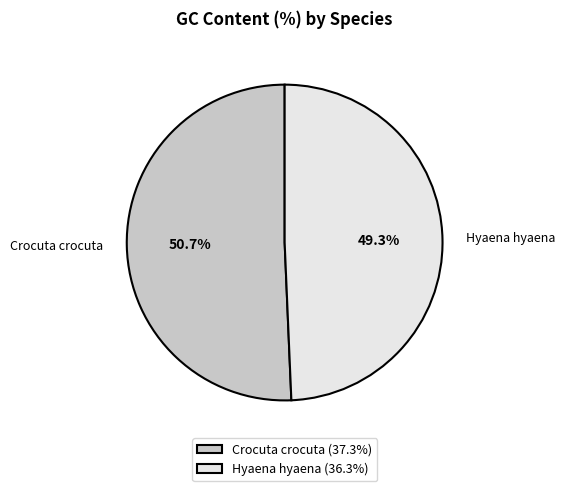

What percentage is the Crocuta crocuta slice, to the nearest percent?

51%